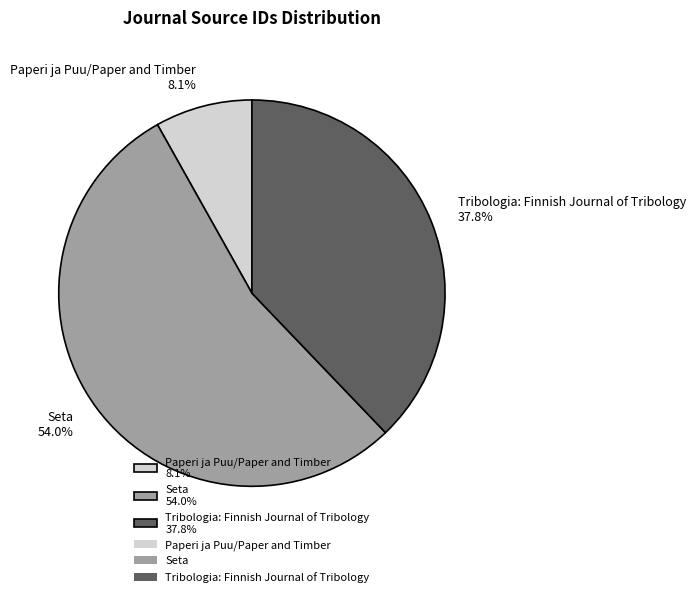

To the nearest percent, what percentage of the pie is Tribologia: Finnish Journal of Tribology?

38%